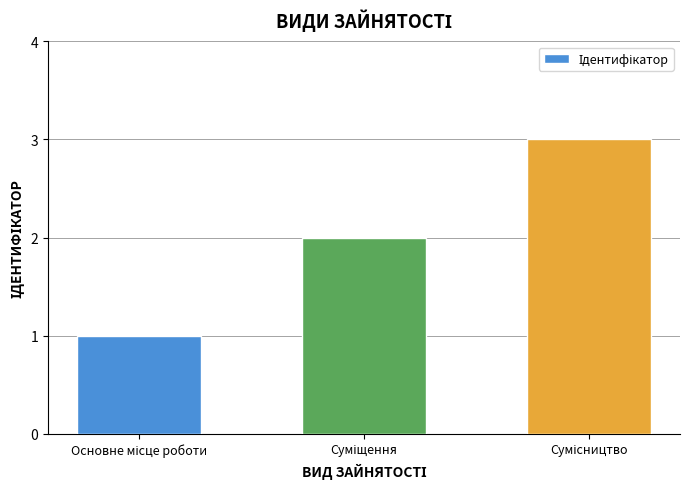

What is the average value?

2